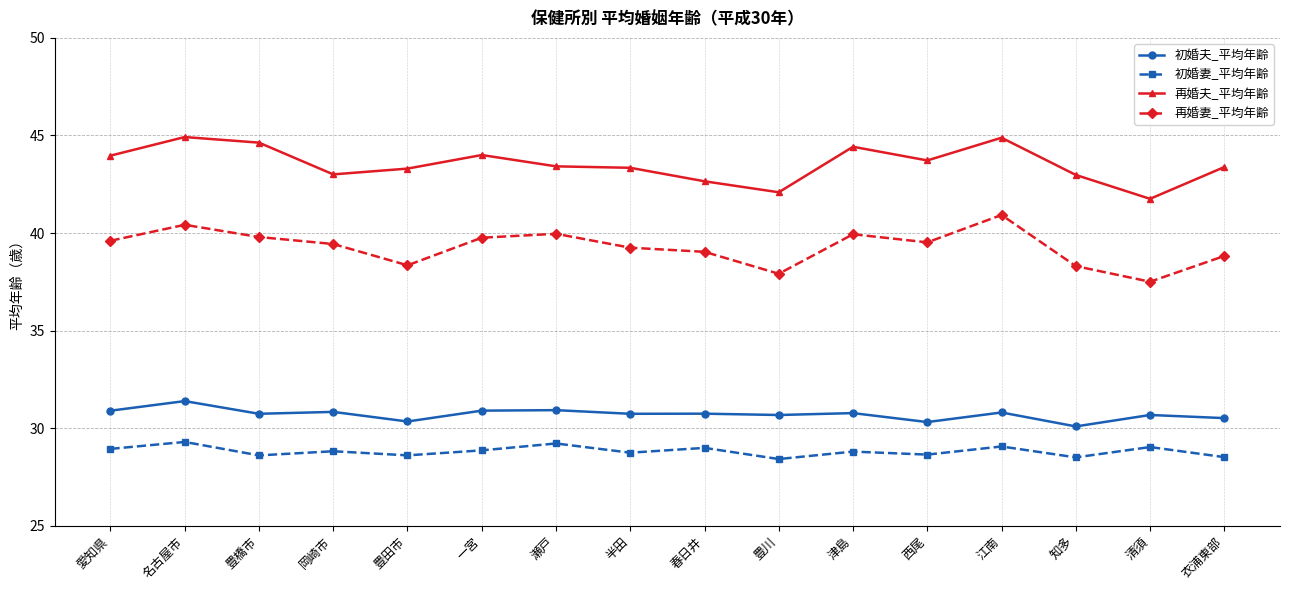

What is the spread (max minus min) of values at 津島?

15.6